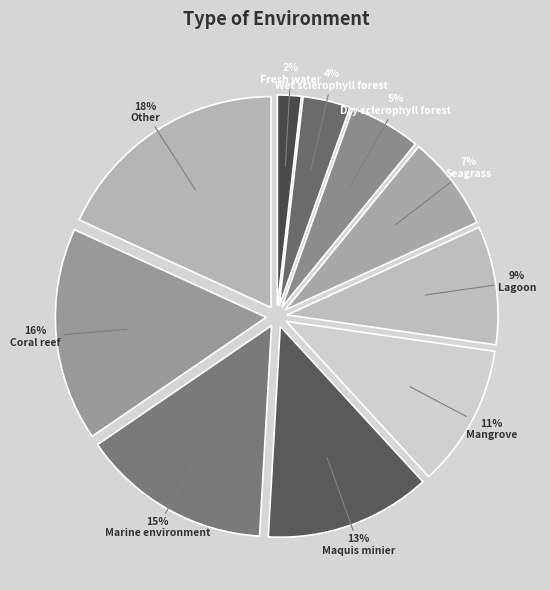

How many slices are in this pie chart?

10